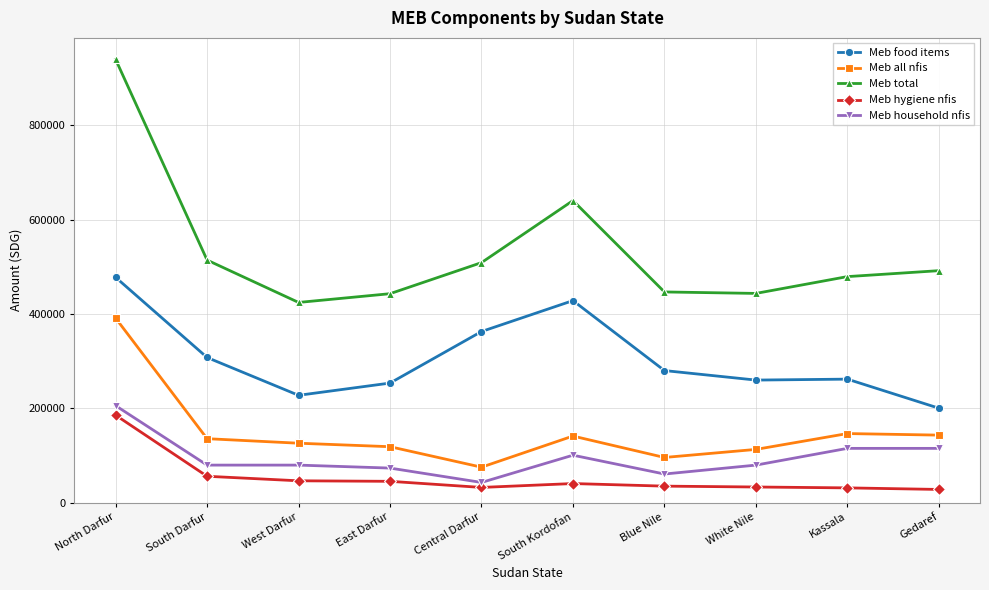

Where is the first local maximum for Meb food items?

South Kordofan